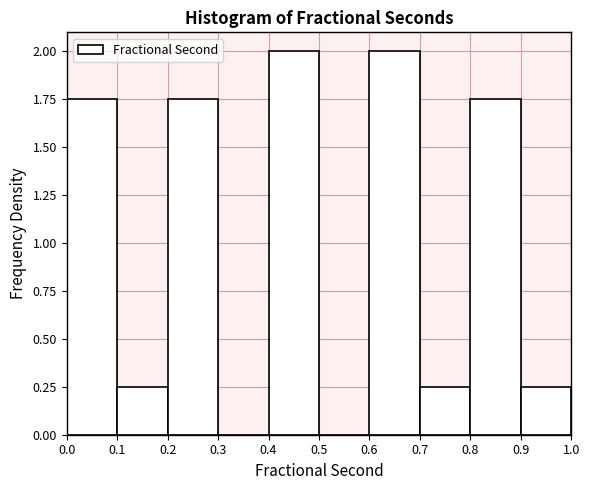

Reading left to right, list every bar in this chart as the range it spans on the x-axis followed by its height. The values are not printed on the chart, so give them approximately, as read against the axis.

0.0 to 0.1: 1.75
0.1 to 0.2: 0.25
0.2 to 0.3: 1.75
0.3 to 0.4: 0
0.4 to 0.5: 2.00
0.5 to 0.6: 0
0.6 to 0.7: 2.00
0.7 to 0.8: 0.25
0.8 to 0.9: 1.75
0.9 to 1.0: 0.25